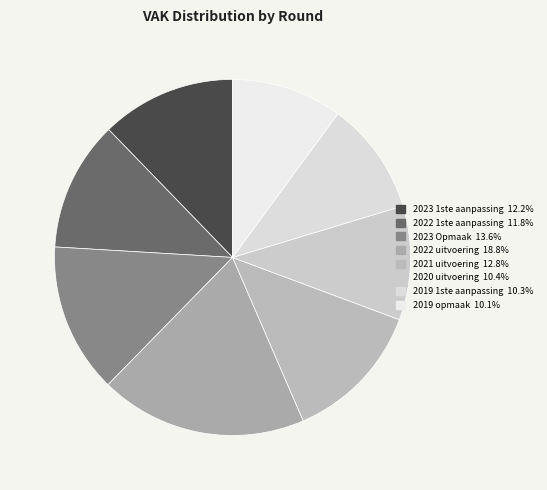

Rank the categories by value from lowest to highest.

2019 opmaak, 2019 1ste aanpassing, 2020 uitvoering, 2022 1ste aanpassing, 2023 1ste aanpassing, 2021 uitvoering, 2023 Opmaak, 2022 uitvoering